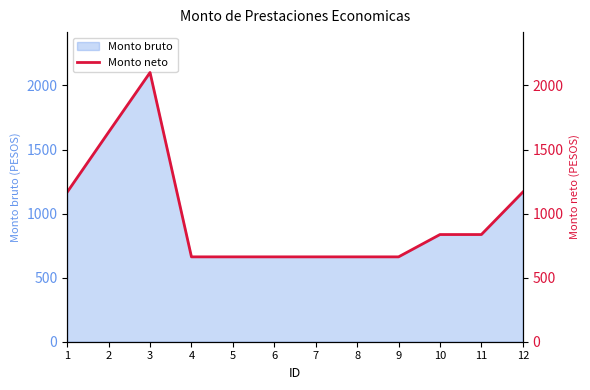

How many values exceed 836?

6